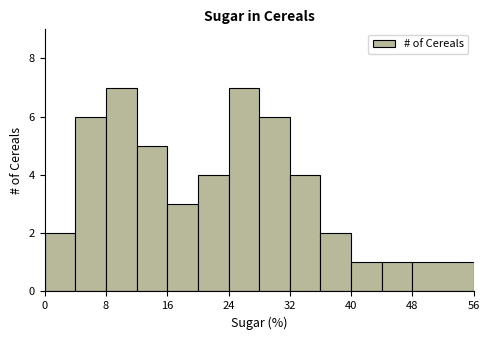

Reading left to right, transcribe this chart: for each bar, give the range it covers on the x-axis and its height. The values are not printed on the chart, so give them approximately, as read against the axis.

0 to 4: 2
4 to 8: 6
8 to 12: 7
12 to 16: 5
16 to 20: 3
20 to 24: 4
24 to 28: 7
28 to 32: 6
32 to 36: 4
36 to 40: 2
40 to 44: 1
44 to 48: 1
48 to 56: 1